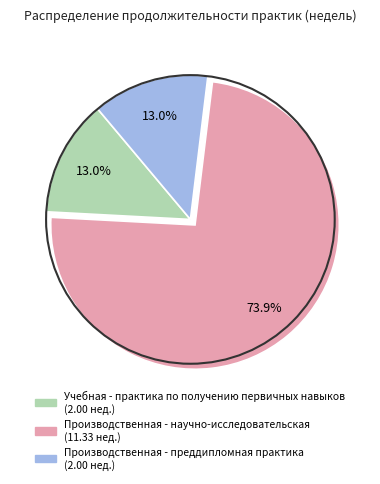

Is there a majority slice in this chart?

Yes